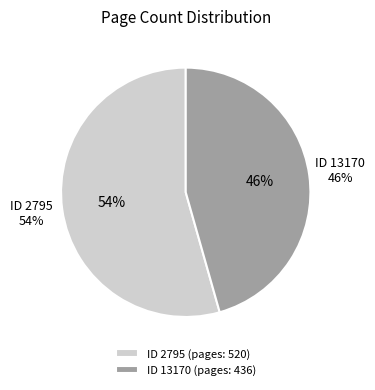

Is it true that 2795 is 47% of the pie?

False